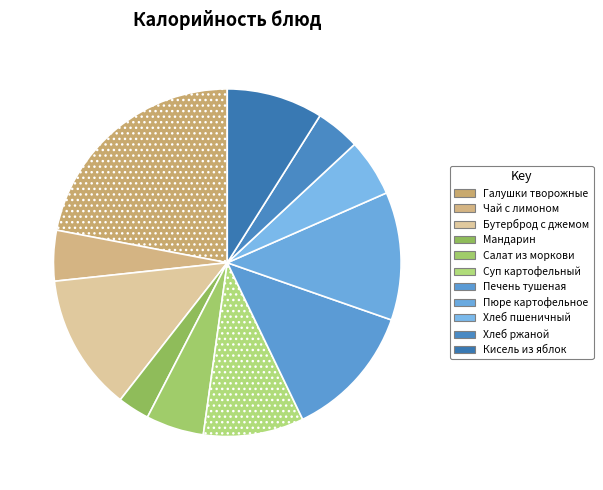

How many segments does this pie chart have?

11